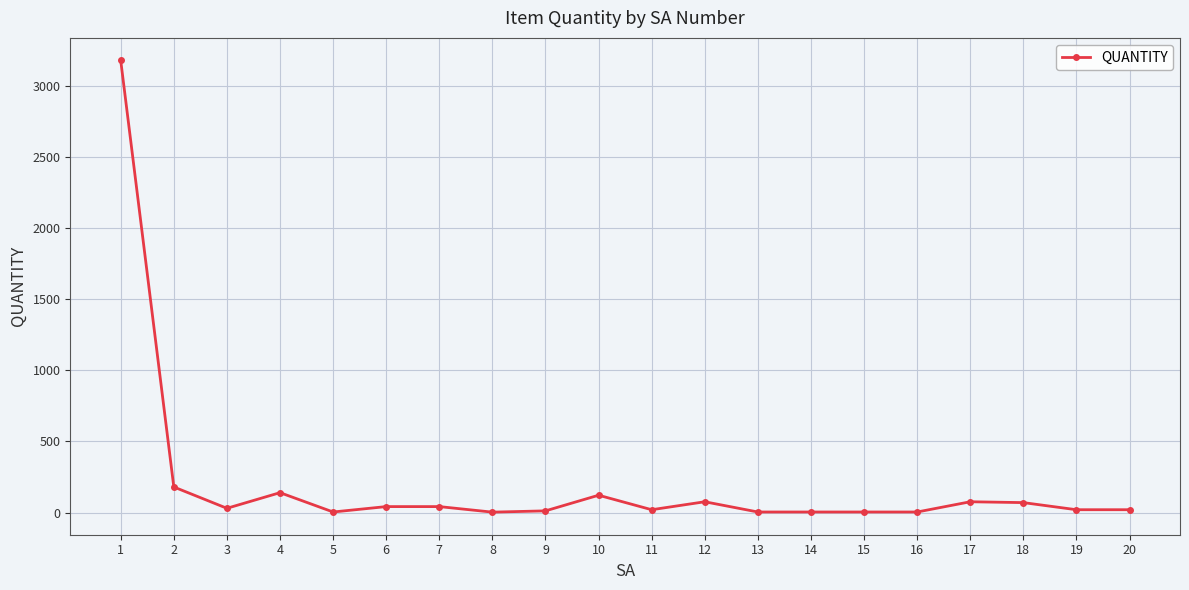

Where is the first local minimum?

3